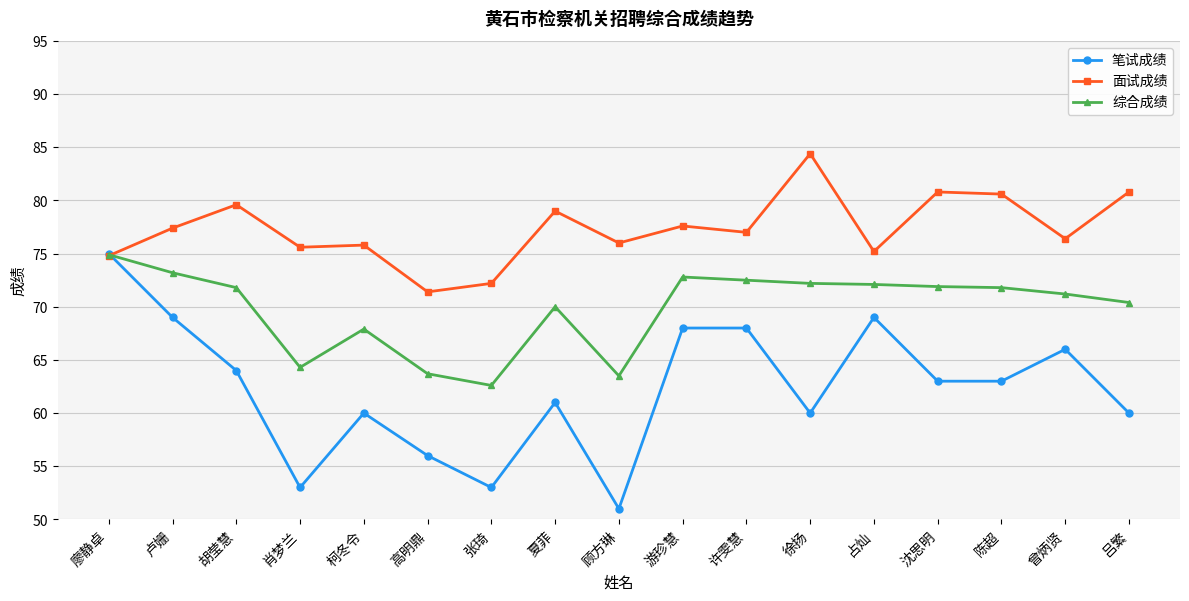

At how many categories does at least one series exceed 66?

17